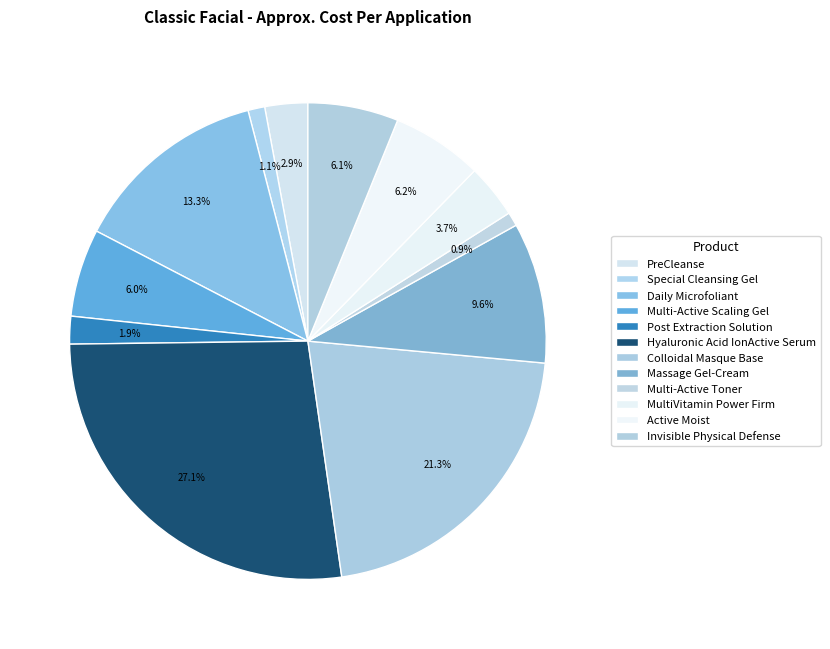

Is there a majority slice in this chart?

No